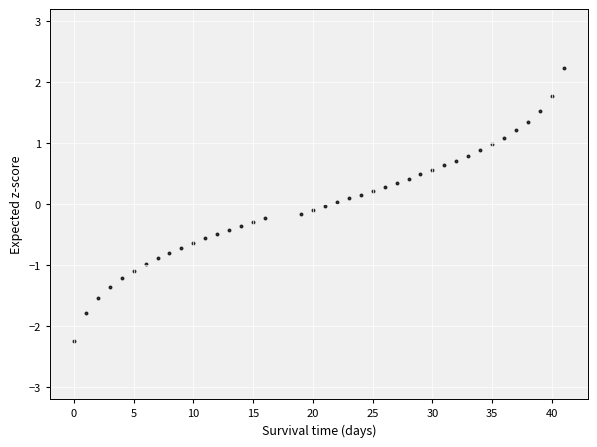

What is the range of X values (max minus min)?

41.0